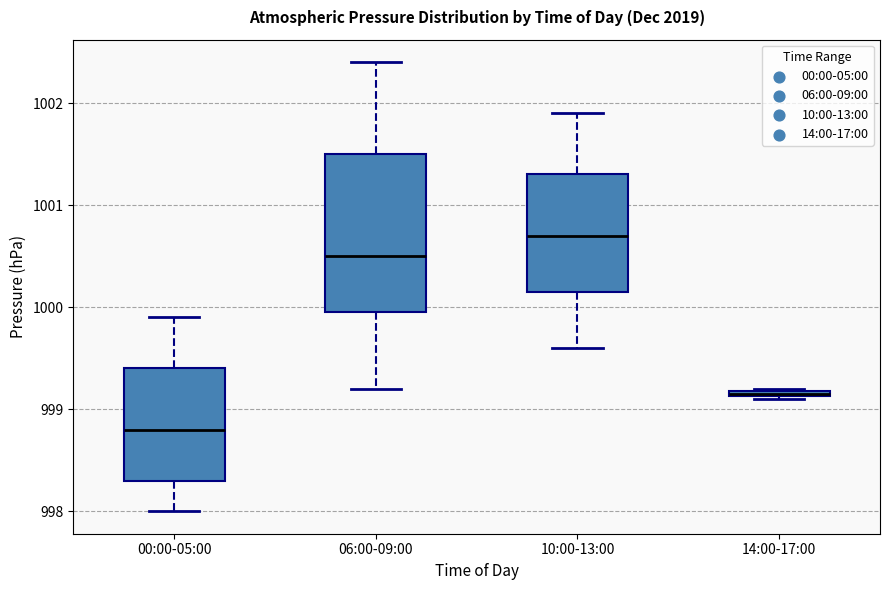

Where does the upper whisker of the box for 06:00-09:00 end on the y-axis? The values are not printed on the chart, so give them approximately, as read against the axis.

1002.4